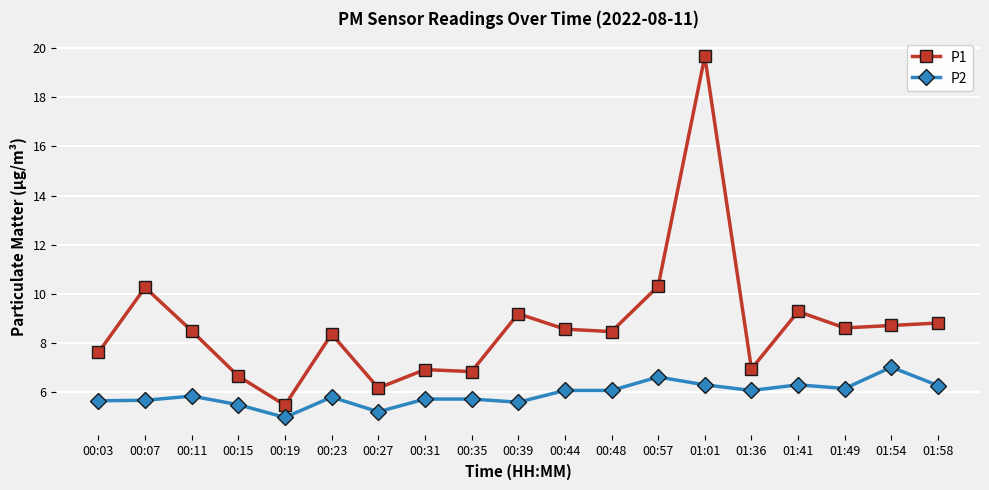

Rank the series by their average value, from lowest to highest.

P2, P1